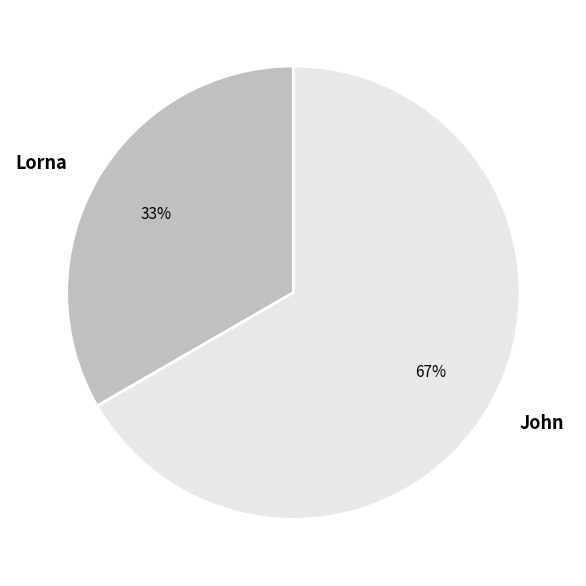

The Lorna slice represents 33% of the pie. True or false?

True